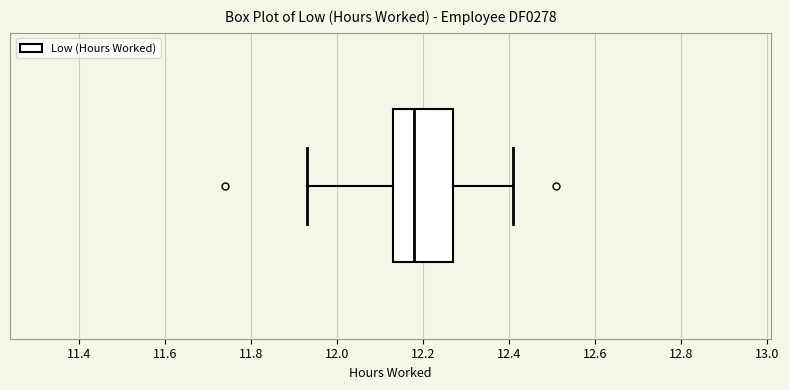

Transcribe this box plot: give where the median line is, the range the box spans, and where the two whiskers end, as read against the x-axis. The values are not printed on the chart, so give them approximately, as read against the axis.

median 12.18, box 12.14 to 12.28, whiskers 11.94 to 12.42